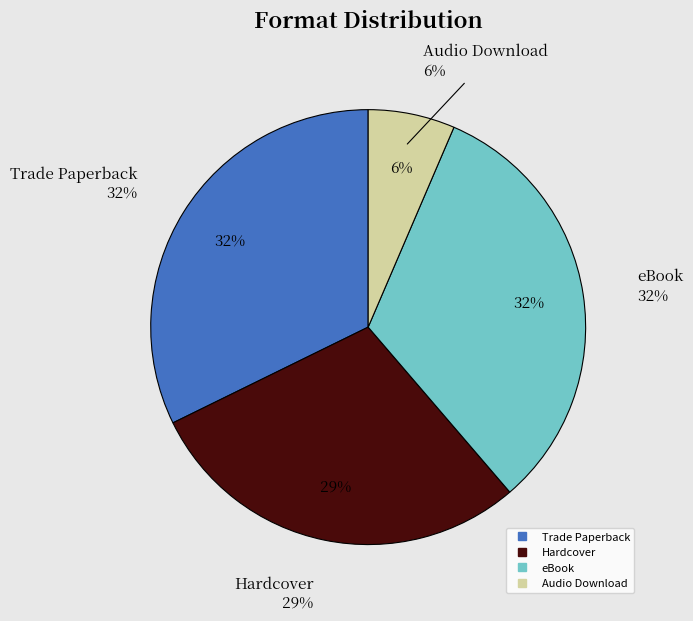

Combined, what portion of the pie is Audio Download and Trade Paperback?

38.7%